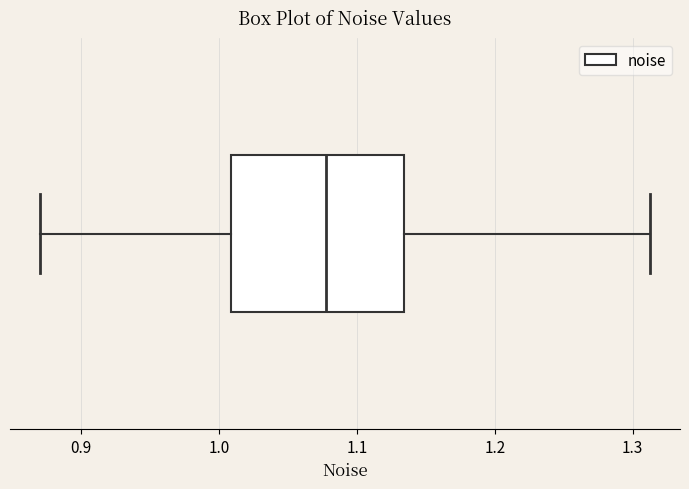

Where is the left edge of the box on the x-axis? The values are not printed on the chart, so give them approximately, as read against the axis.

1.01